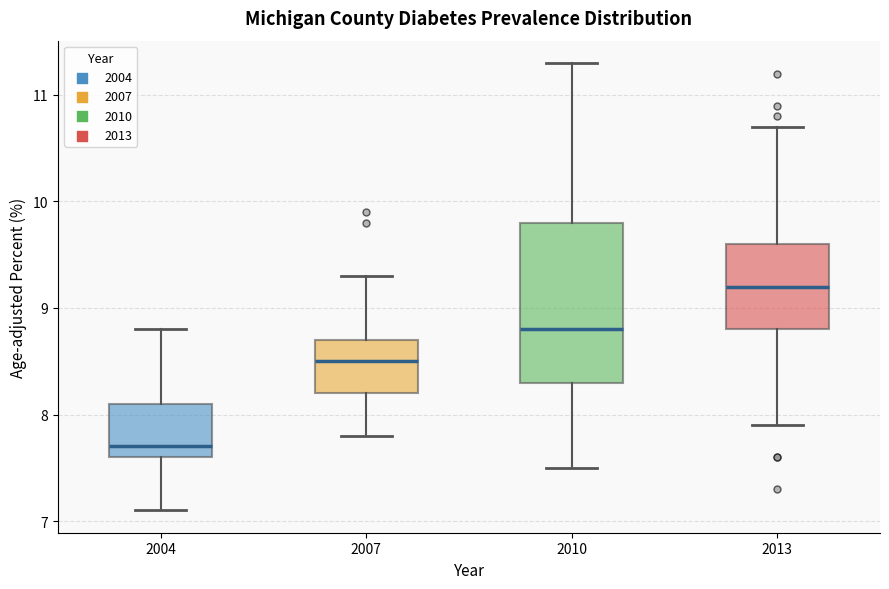

Where does the upper whisker of the box at x = 2013 end on the y-axis? The values are not printed on the chart, so give them approximately, as read against the axis.

10.7